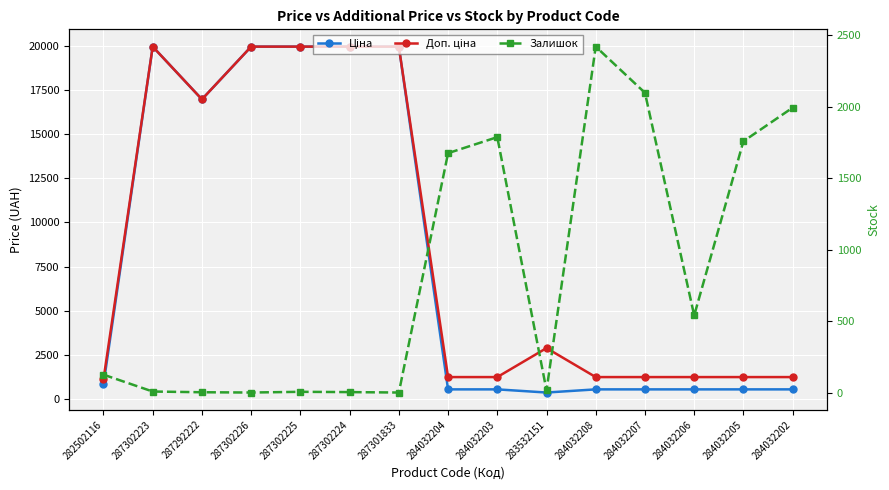

How many lines are shown in the chart?

3